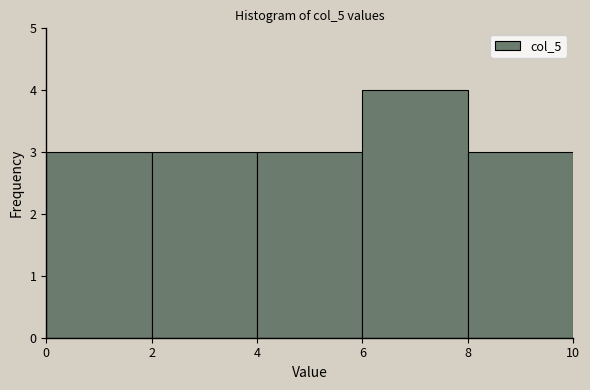

What is the height of the bar covering 8 to 10 on the x-axis? The values are not printed on the chart, so give them approximately, as read against the axis.

3